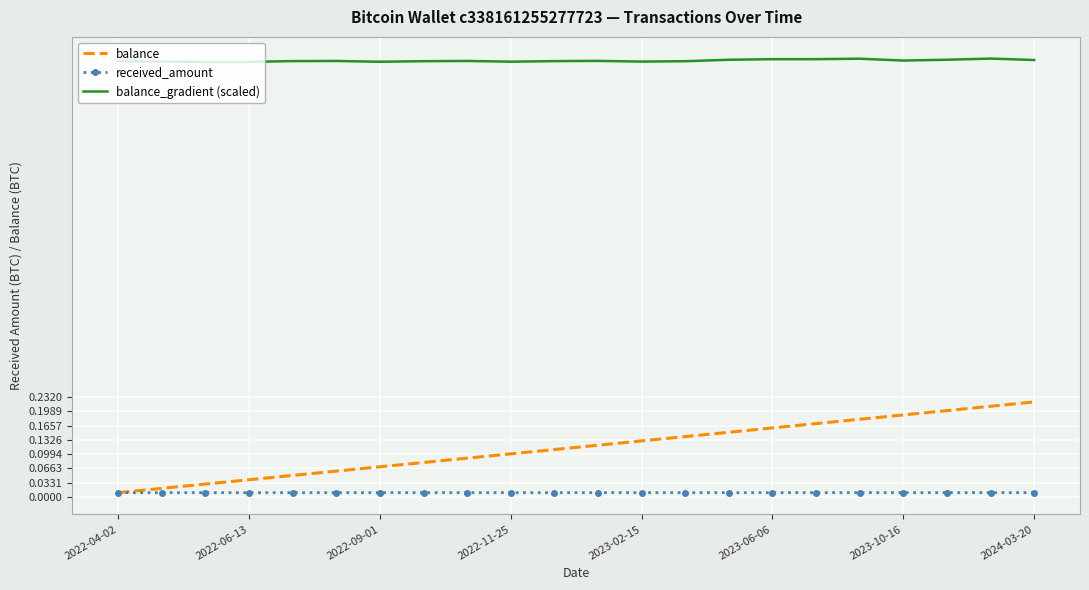

Which series has the largest range (max minus min)?

balance